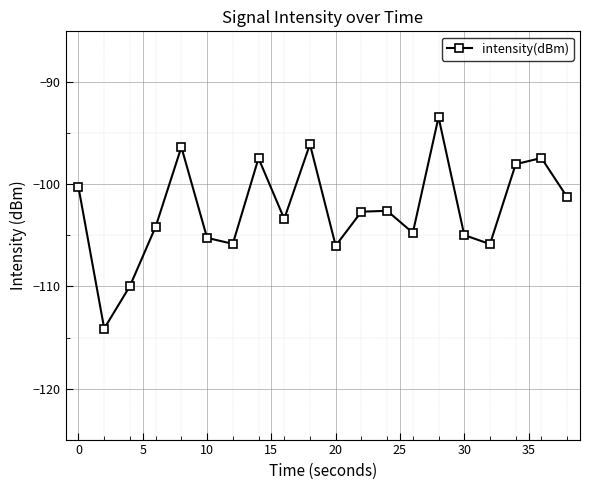

True or false: there are more than 1 points higher than both neighbors.

True